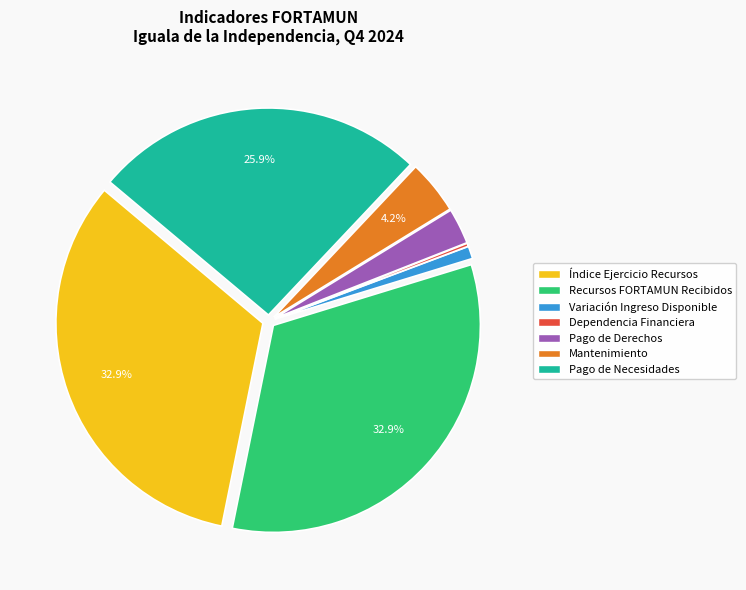

Does any single category account for the majority?

No